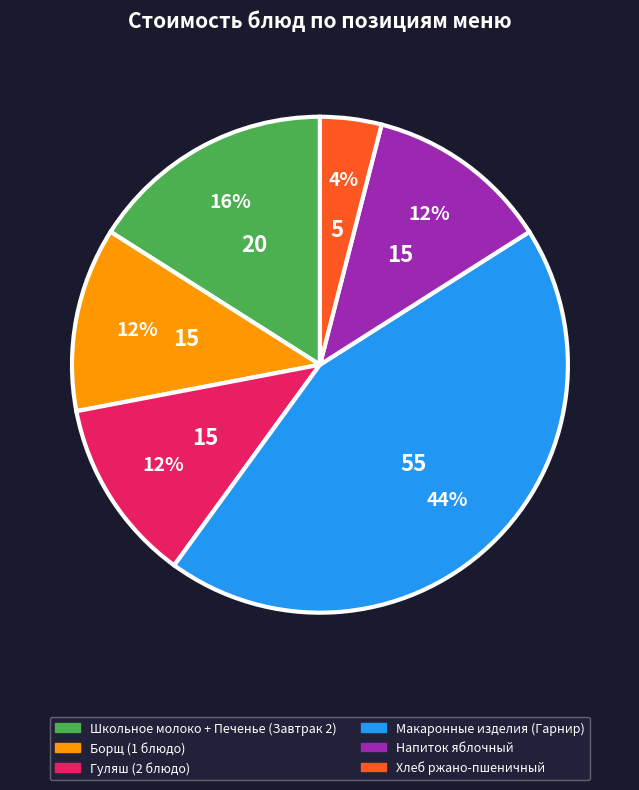

Does any single category account for the majority?

No